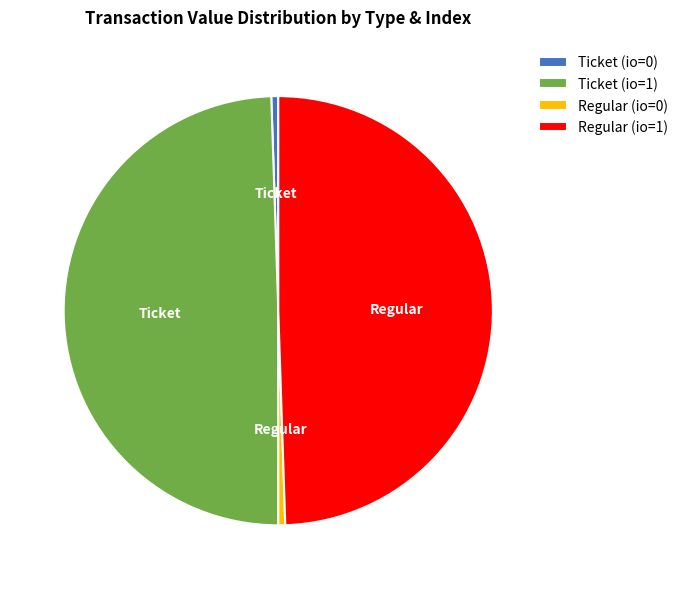

Does Ticket (io=1) represent more than half of the total?

No